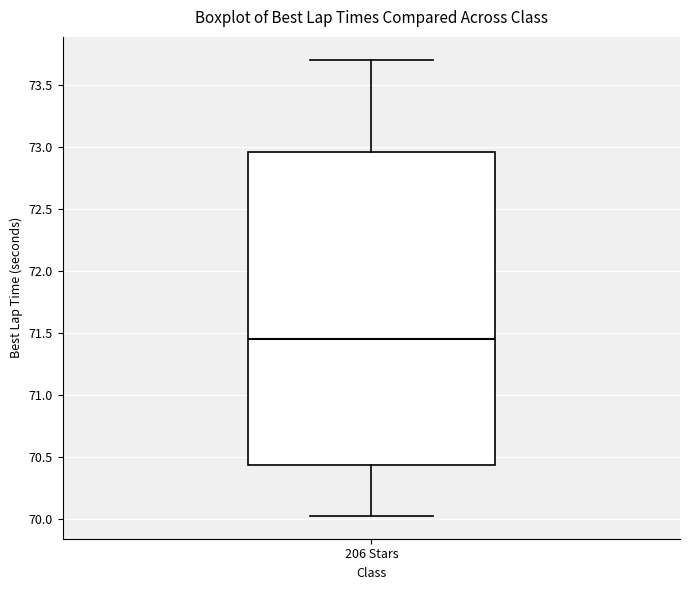

Transcribe this box plot: give where the median line is, the range the box spans, and where the two whiskers end, as read against the y-axis. The values are not printed on the chart, so give them approximately, as read against the axis.

median 71.45, box 70.45 to 72.95, whiskers 70.05 to 73.70